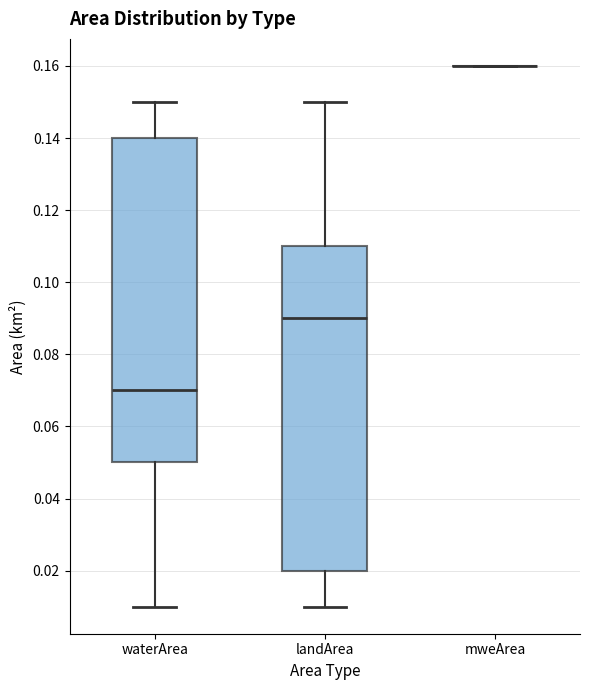

Reading left to right, transcribe this box plot: for each box, give where its median line is, the range the box spans, and where its two whiskers end, as read against the y-axis. The values are not printed on the chart, so give them approximately, as read against the axis.

waterArea: median 0.07, box 0.05 to 0.14, whiskers 0.01 to 0.15
landArea: median 0.09, box 0.02 to 0.11, whiskers 0.01 to 0.15
mweArea: box collapsed to a line at 0.16, whiskers 0.16 to 0.16